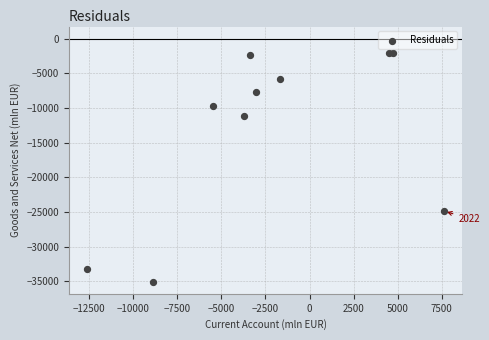

What Y value in the scatter plot is closest to -18526?

-24867.0